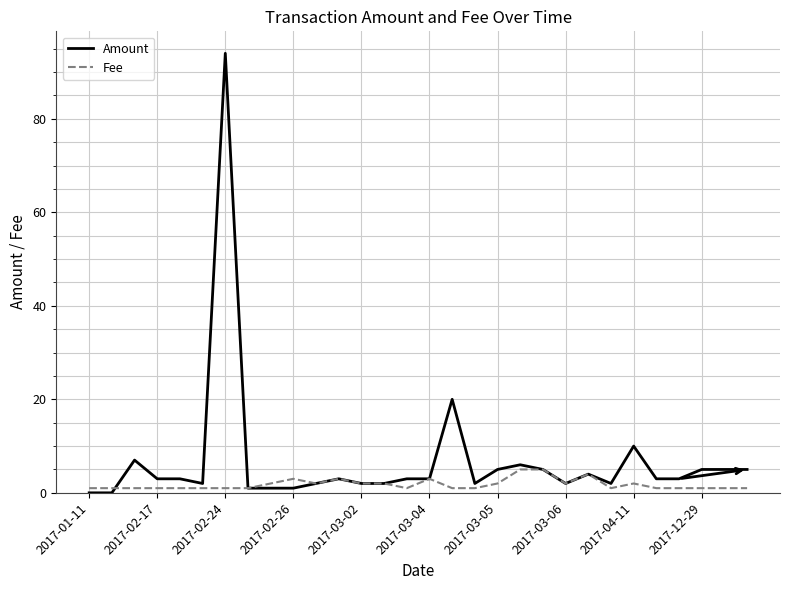

What is the difference between the maximum and minimum values in the Amount series?

94.0